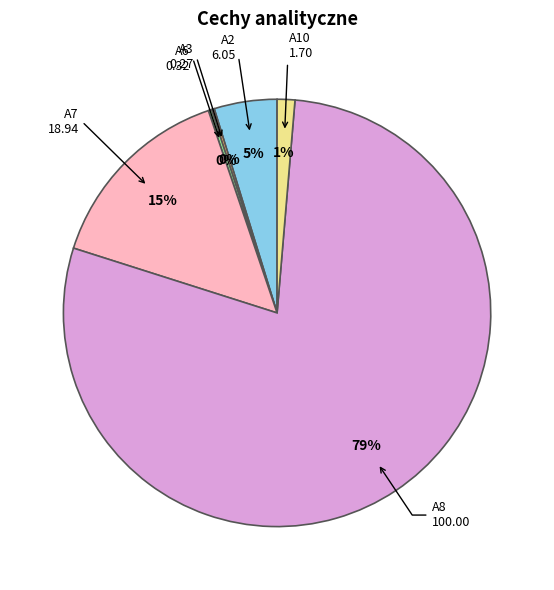

Approximately how many times larger is the value at A8 compared to A7?

5.3